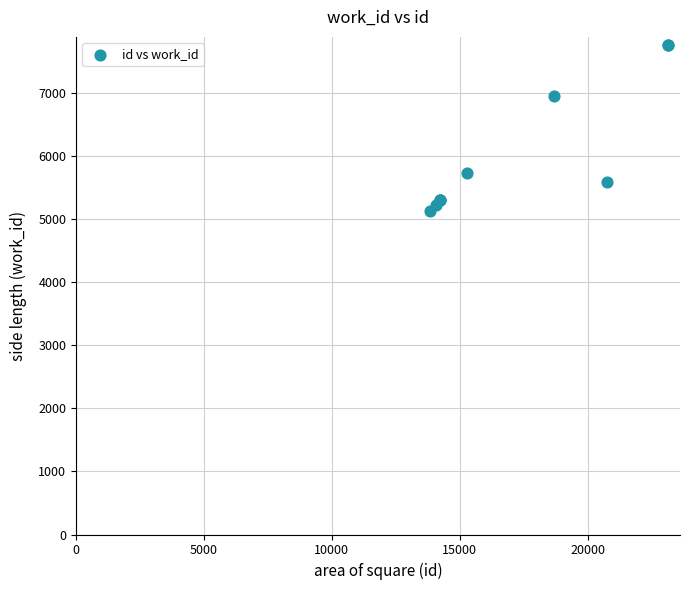

What Y value in the scatter plot is closest to 6440?

6939